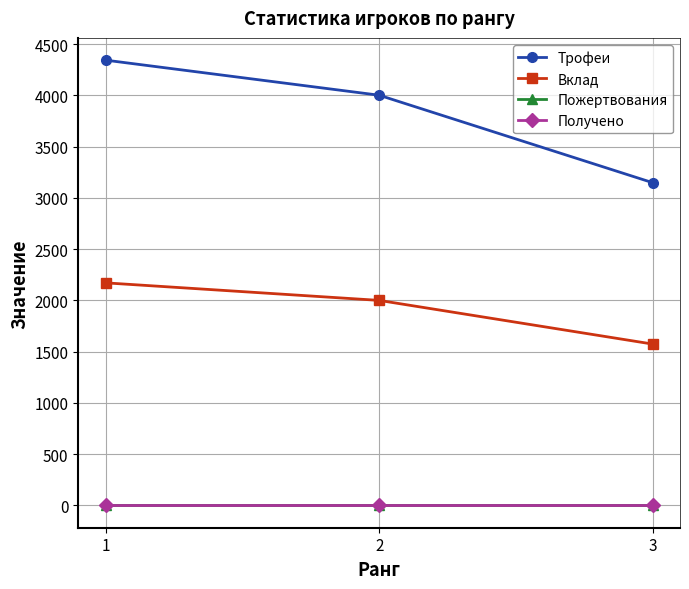

How many lines are shown in the chart?

4